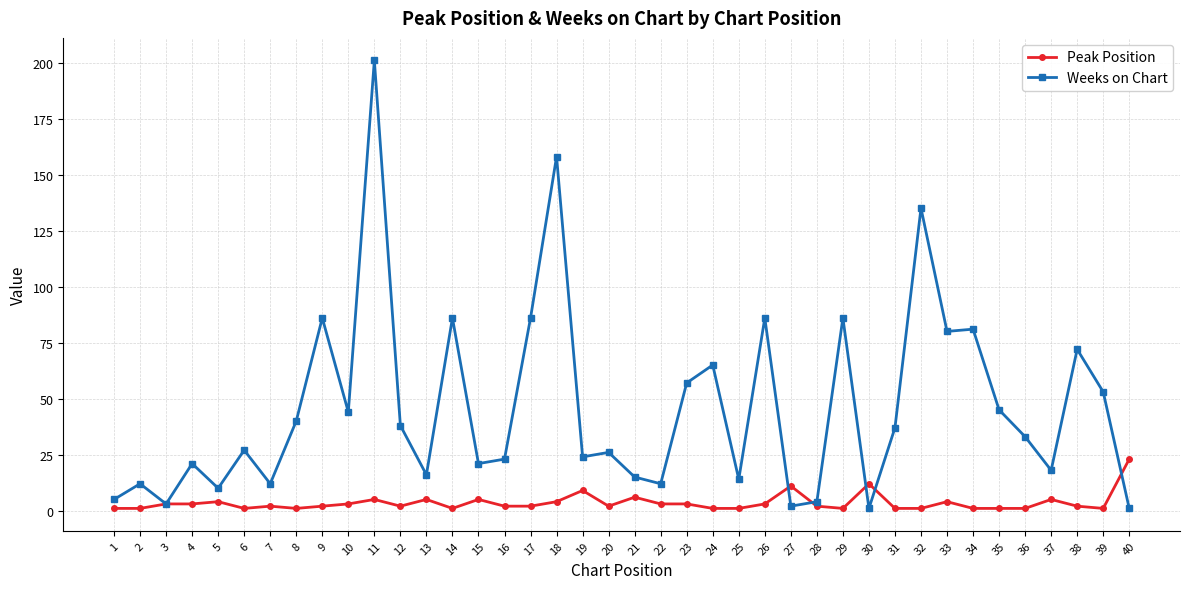

At which category is the sum across all series the highest?

11